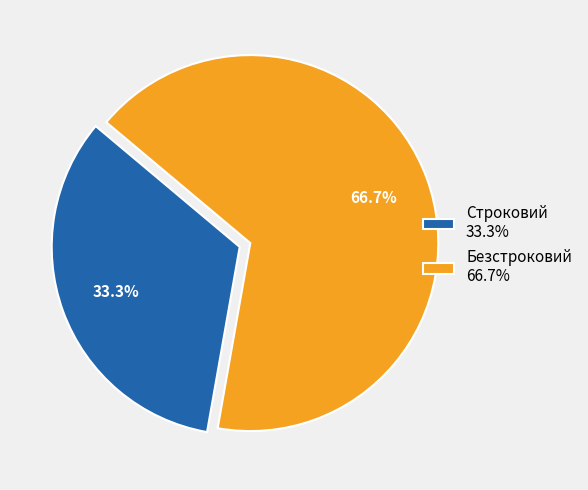

Is there any slice that represents more than half of the pie?

Yes